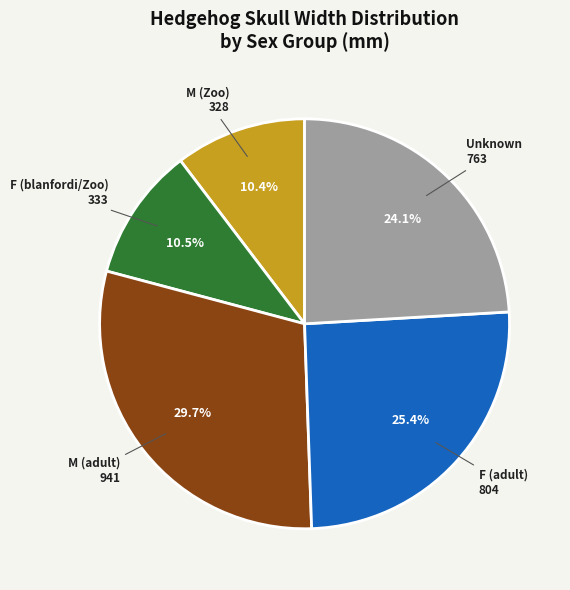

Count the number of slices in the pie.

5